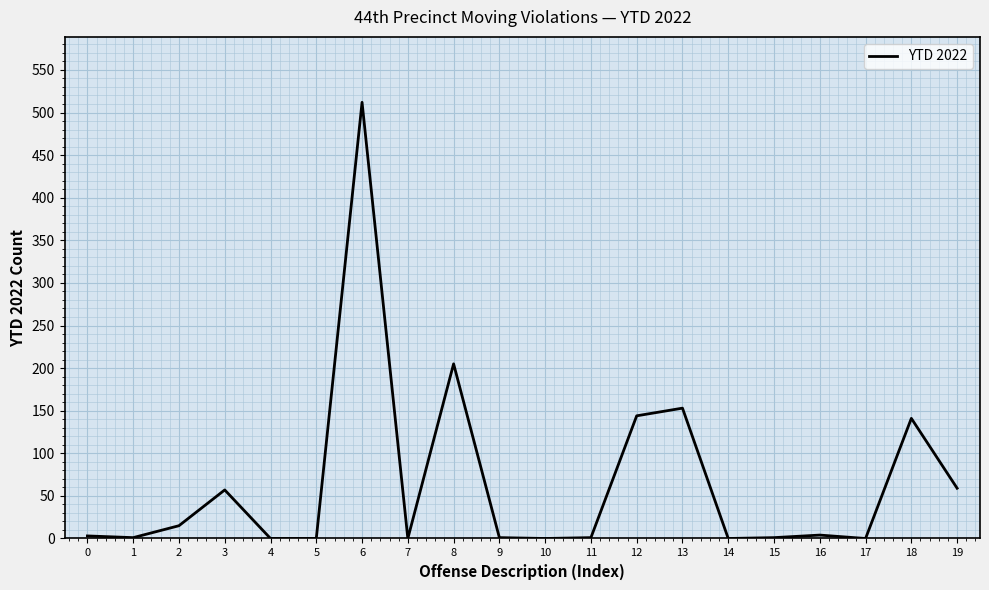

How many lines are shown in the chart?

1